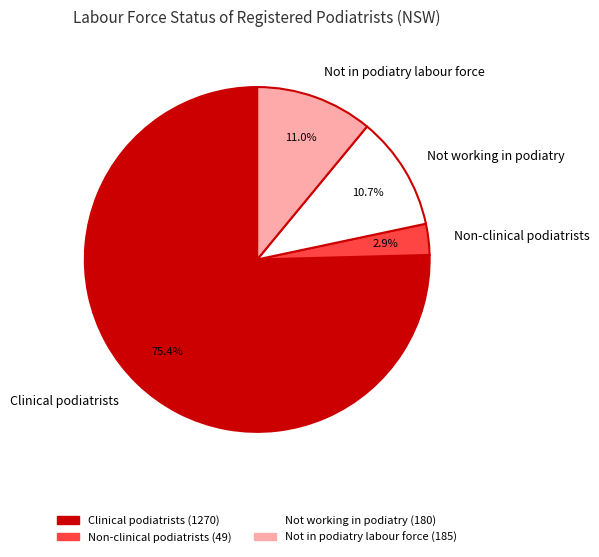

To the nearest percent, what is the combined percentage of Not working in podiatry and Clinical podiatrists?

86%